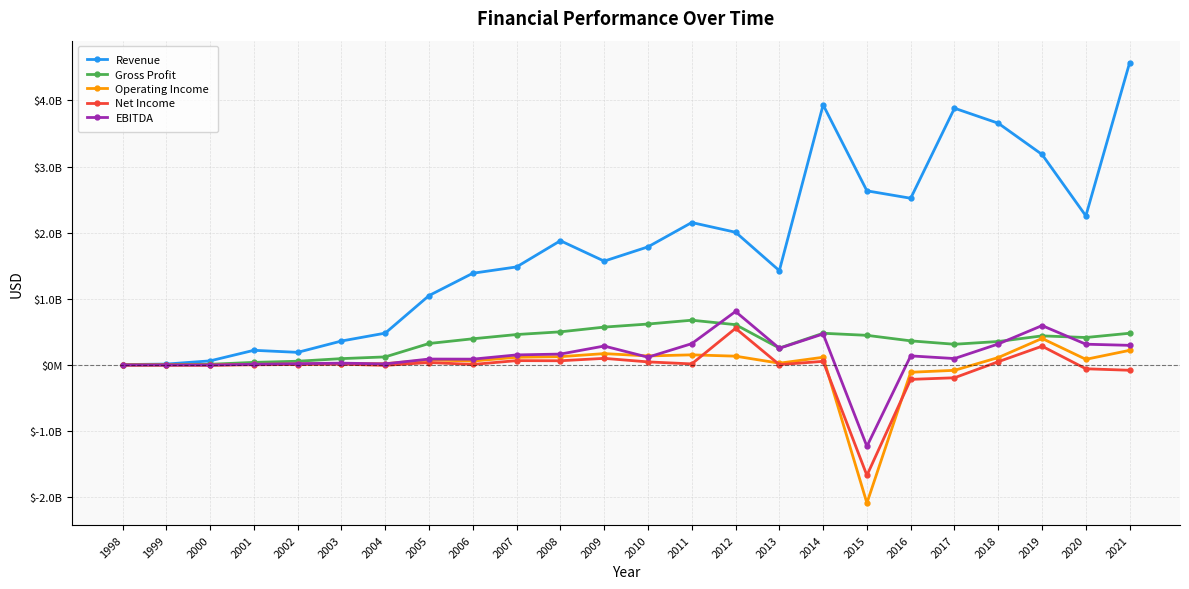

True or false: Gross Profit has a value of 356000000 at 2018.

True